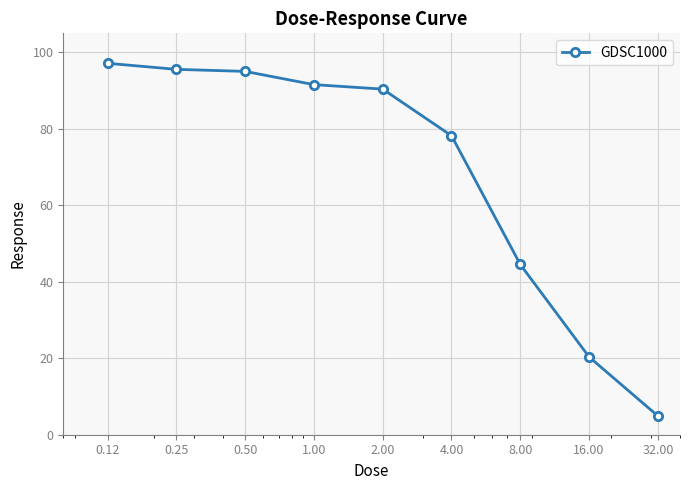

What is the sum of all values?

617.8